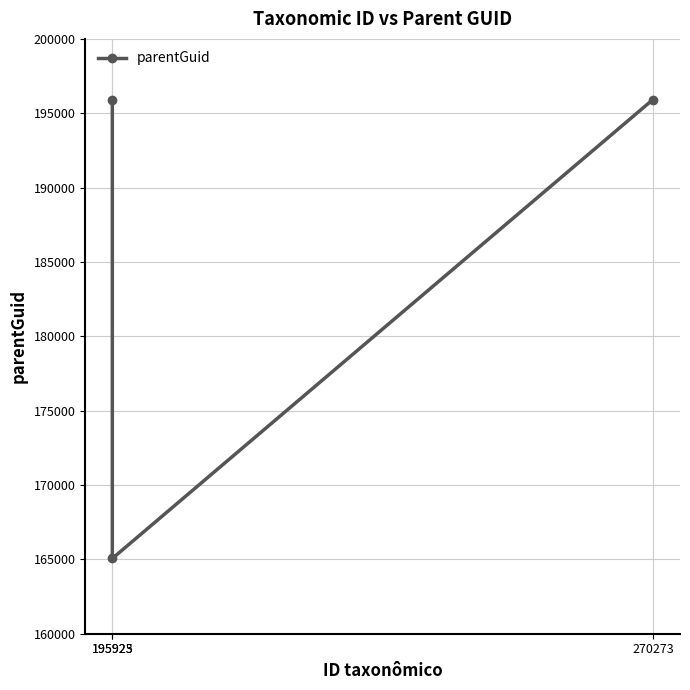

Approximately how many times larger is the value at 195923 compared to 195925?

0.8